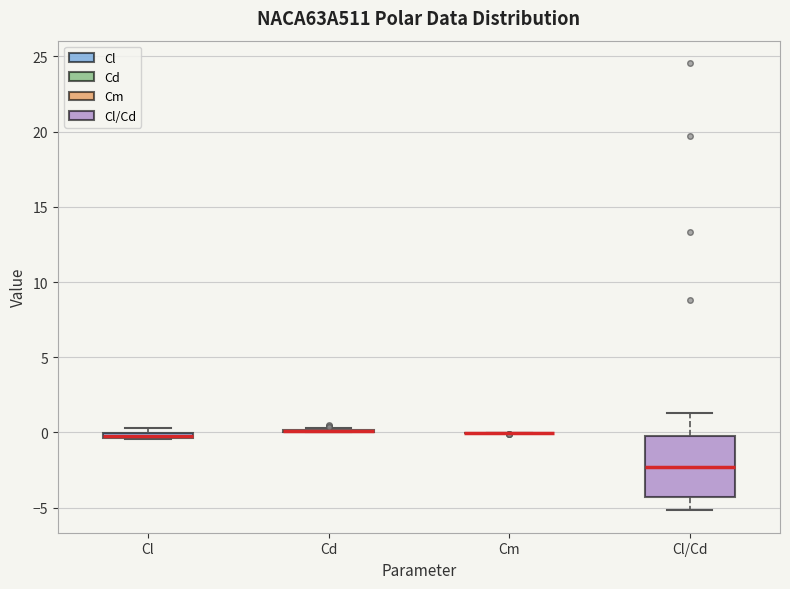

Where does the lower whisker of the box for Cl/Cd end on the y-axis? The values are not printed on the chart, so give them approximately, as read against the axis.

-5.0